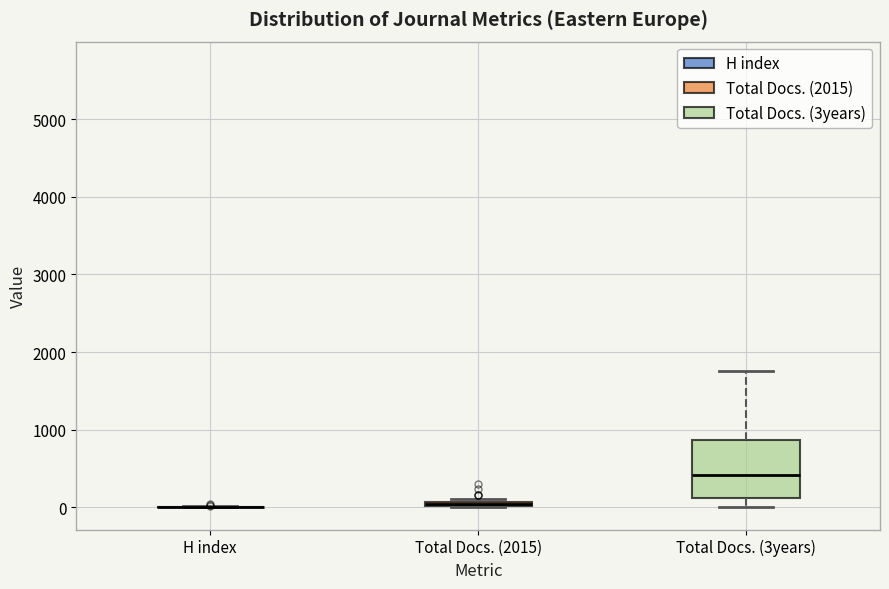

Where is the lower edge of the box for Total Docs. (3years) on the y-axis? The values are not printed on the chart, so give them approximately, as read against the axis.

100